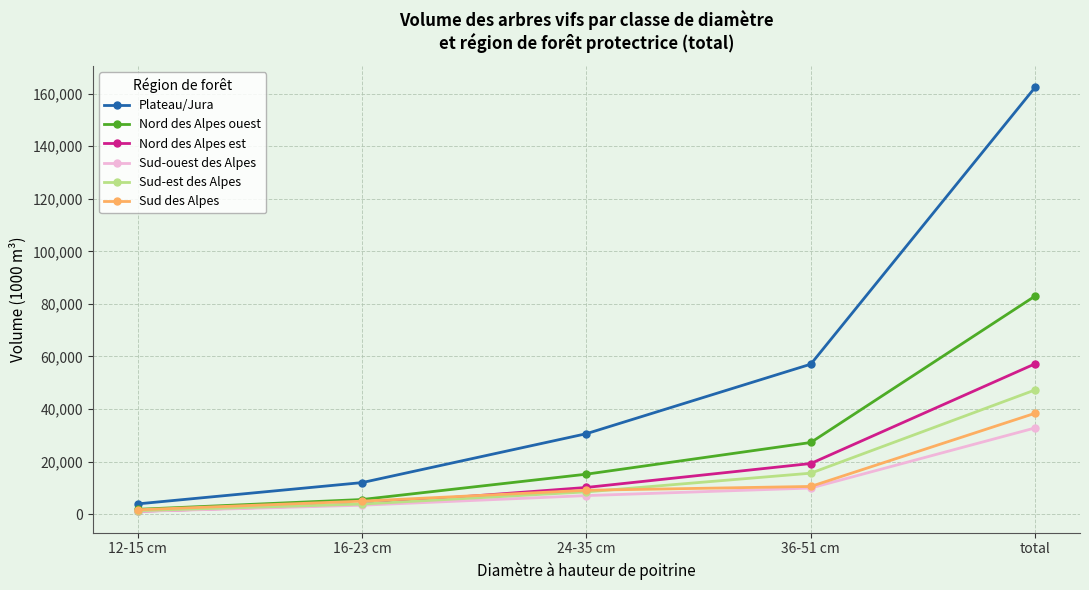

Is the value of Plateau/Jura at 36-51 cm greater than the value of Nord des Alpes ouest at 16-23 cm?

Yes